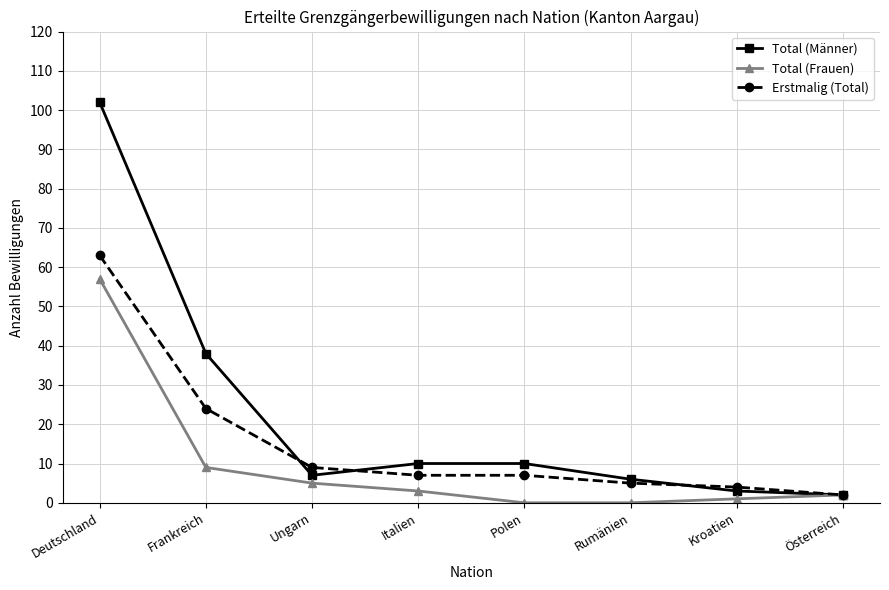

Where is Total (Männer) nearest to the value 52?

Frankreich